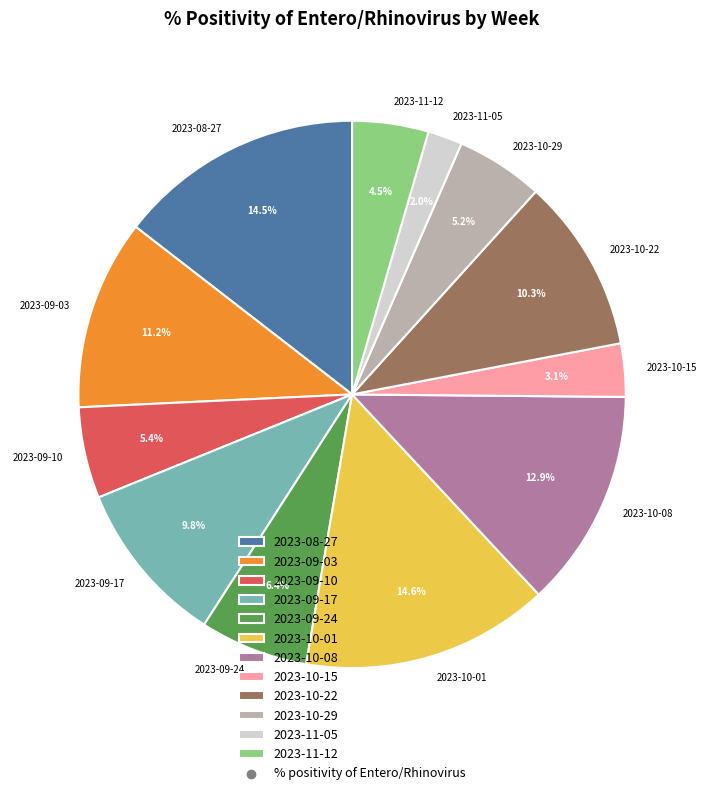

To the nearest percent, what percentage of the pie is 2023-09-10?

5%